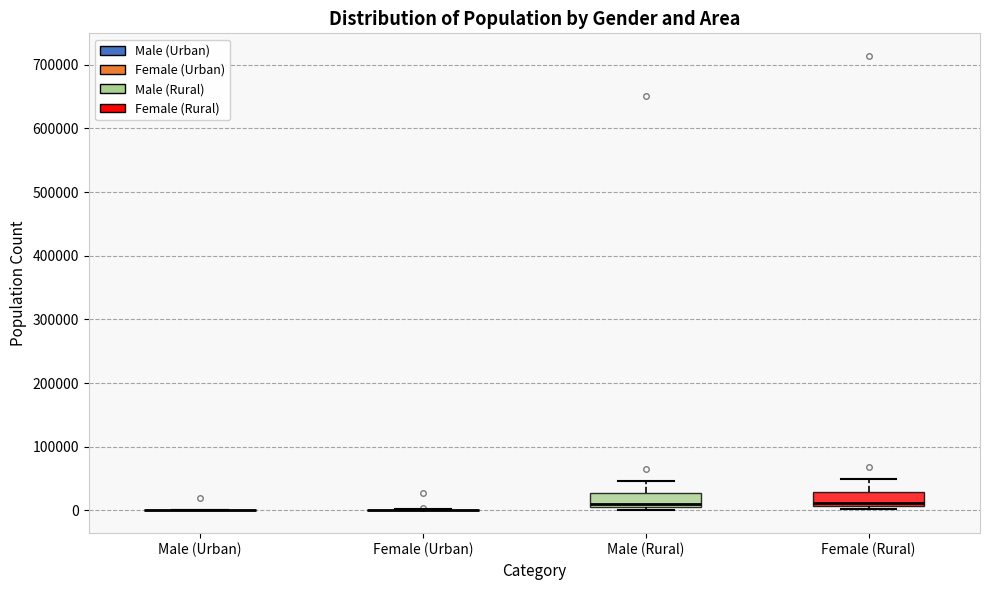

Reading left to right, read every box against the y-axis: the position of its median line, the range the box covers, and the ends of its whiskers. The values are not printed on the chart, so give them approximately, as read against the axis.

Male (Urban): box collapsed to a line at 0, whiskers 0 to 0
Female (Urban): box collapsed to a line at 0, whiskers 0 to 0
Male (Rural): median 10000 (just above the box's lower edge), box 10000 to 30000, whiskers 0 to 50000
Female (Rural): median 10000 (just above the box's lower edge), box 10000 to 30000, whiskers 0 to 50000